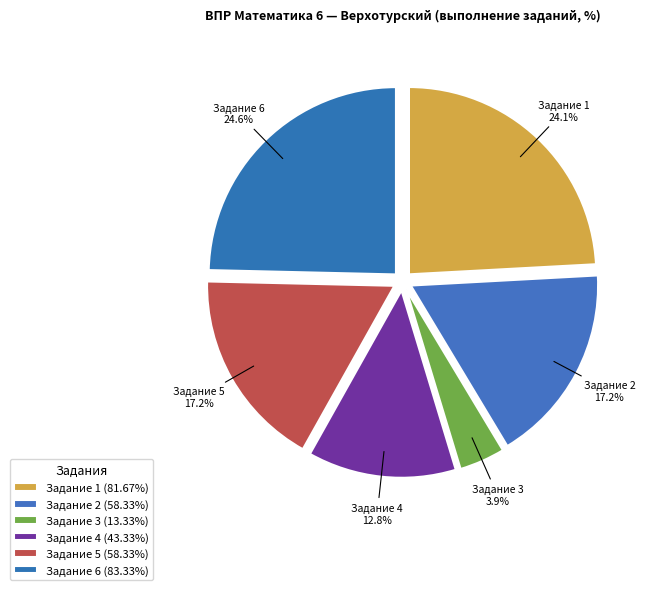

What is the smallest slice in the pie chart?

Задание 3